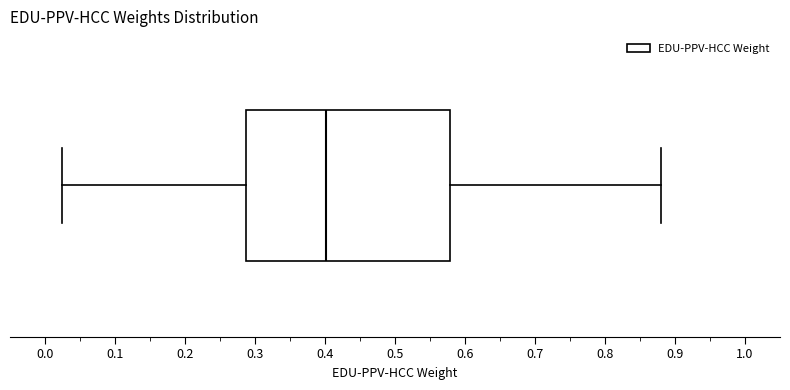

Transcribe this box plot: give where the median line is, the range the box spans, and where the two whiskers end, as read against the x-axis. The values are not printed on the chart, so give them approximately, as read against the axis.

median 0.40, box 0.29 to 0.58, whiskers 0.02 to 0.88